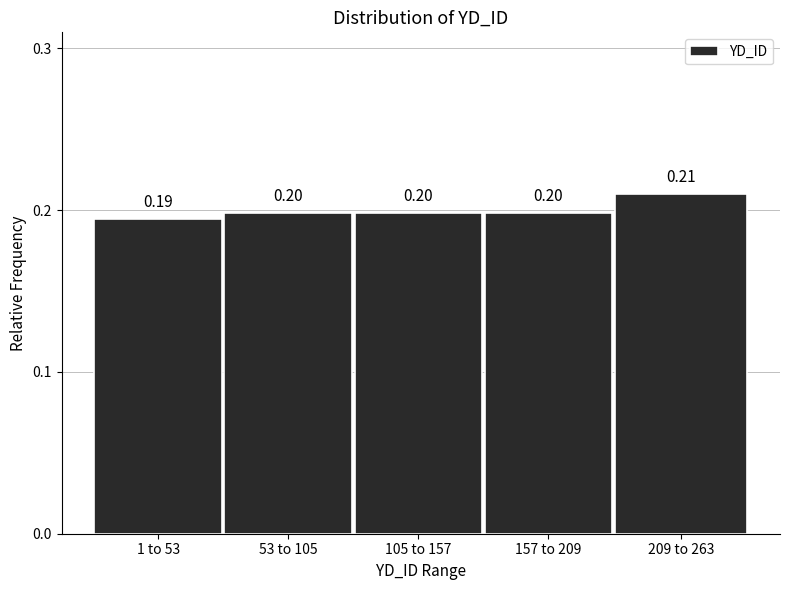

What is the sum of the values at 53 to 105 and 209 to 263?

0.4